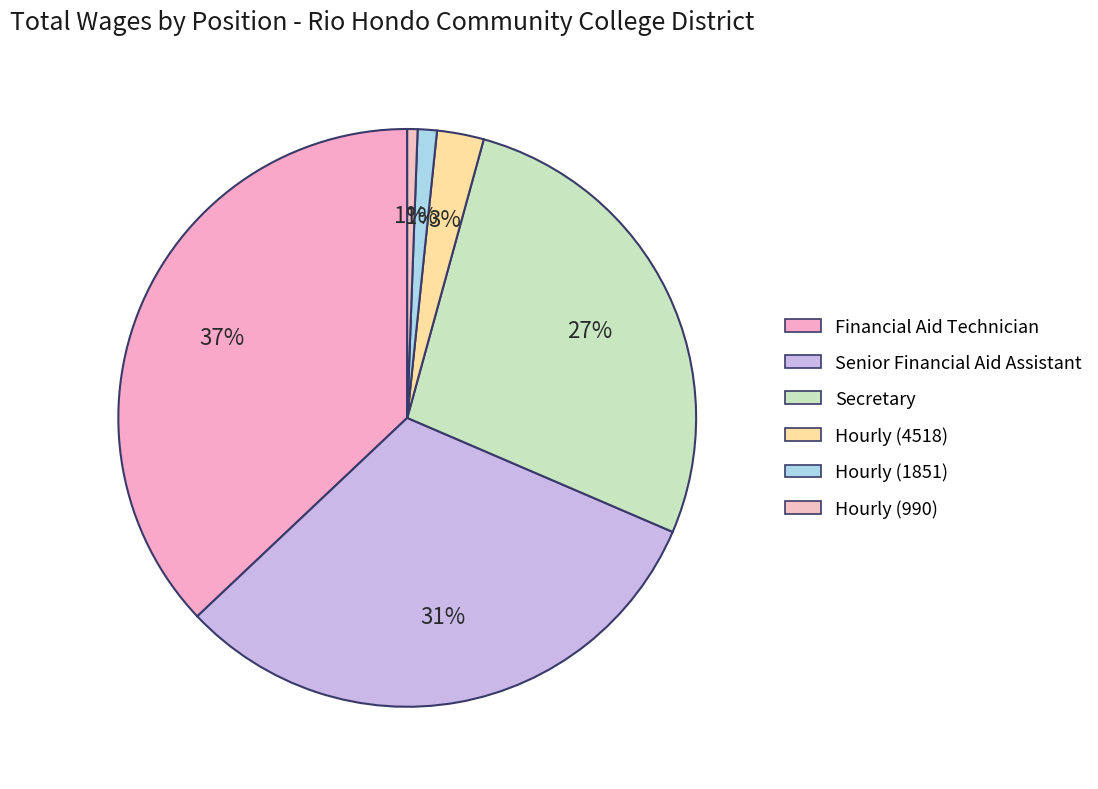

Count the number of slices in the pie.

6